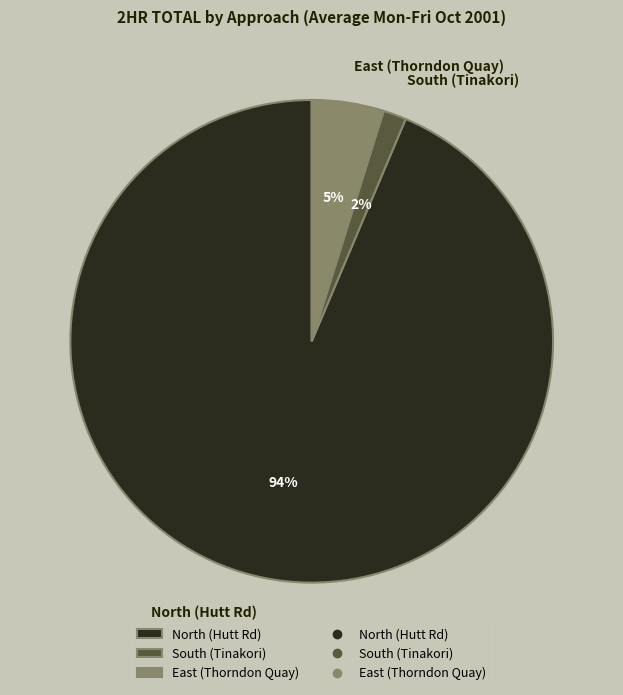

Is the sum of North (Hutt Rd) and East (Thorndon Quay) greater than half?

Yes